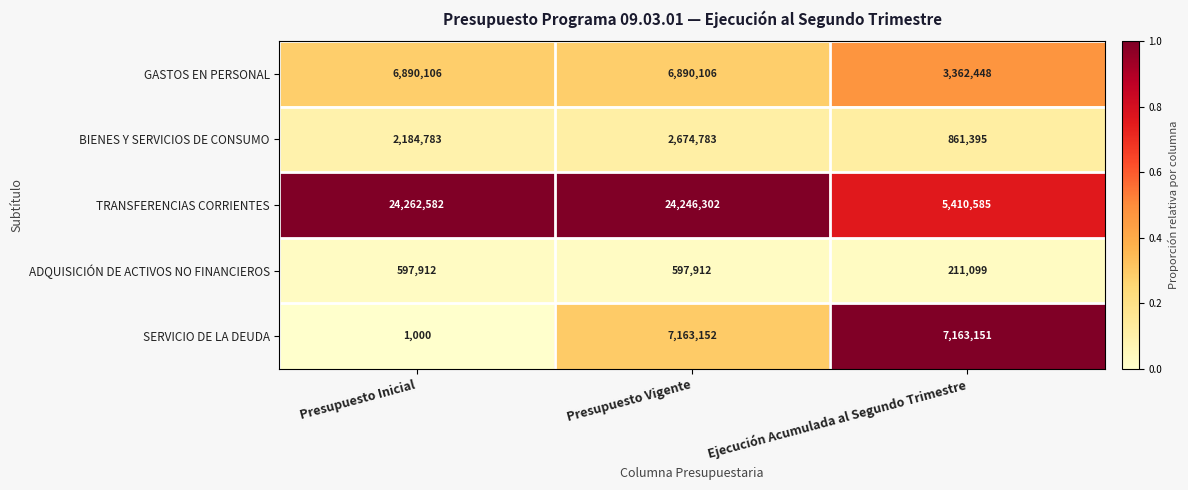

What is the difference between the maximum and minimum values in the SERVICIO DE LA DEUDA series?

7162152